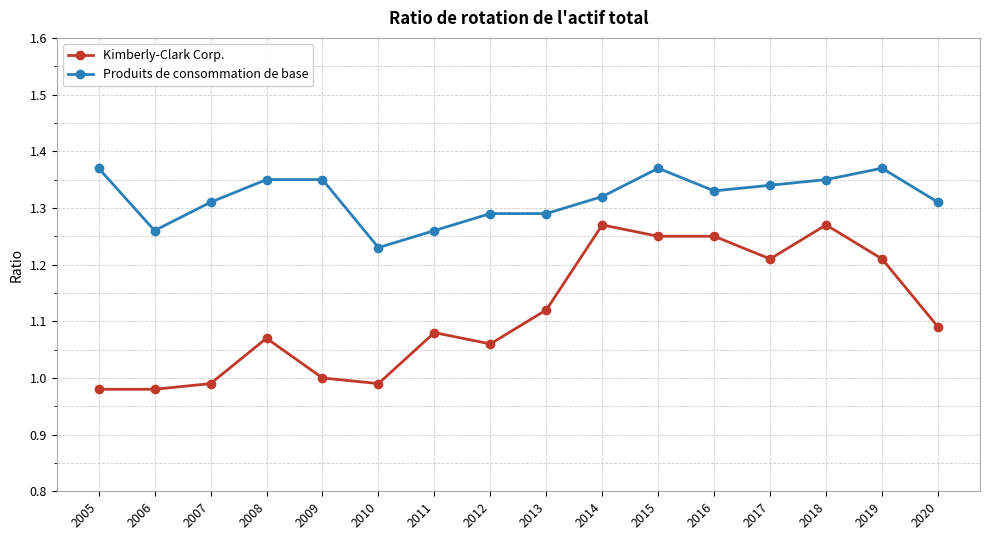

Rank the series by their maximum value, from highest to lowest.

Produits de consommation de base, Kimberly-Clark Corp.